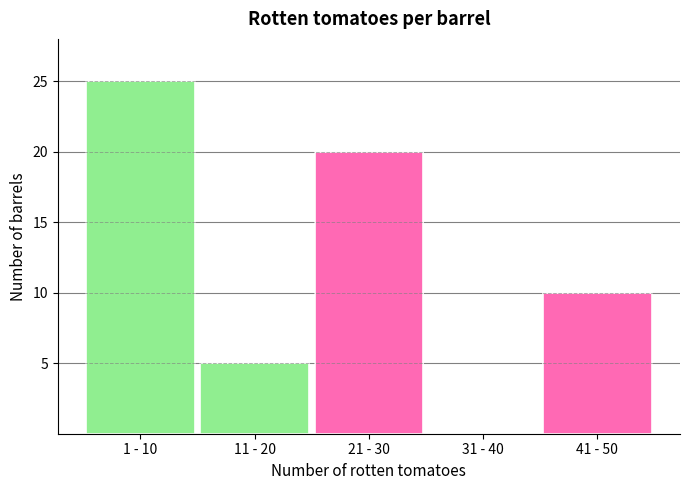

Reading right to left, extract all data points from this chart.

41 - 50=10	31 - 40=0	21 - 30=20	11 - 20=5	1 - 10=25